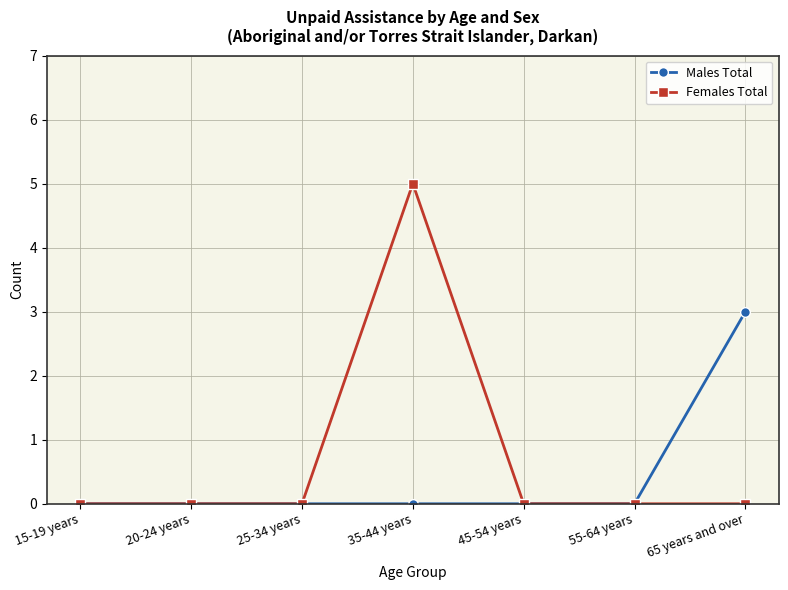

List the series in order of their overall mean, lowest first.

Males Total, Females Total